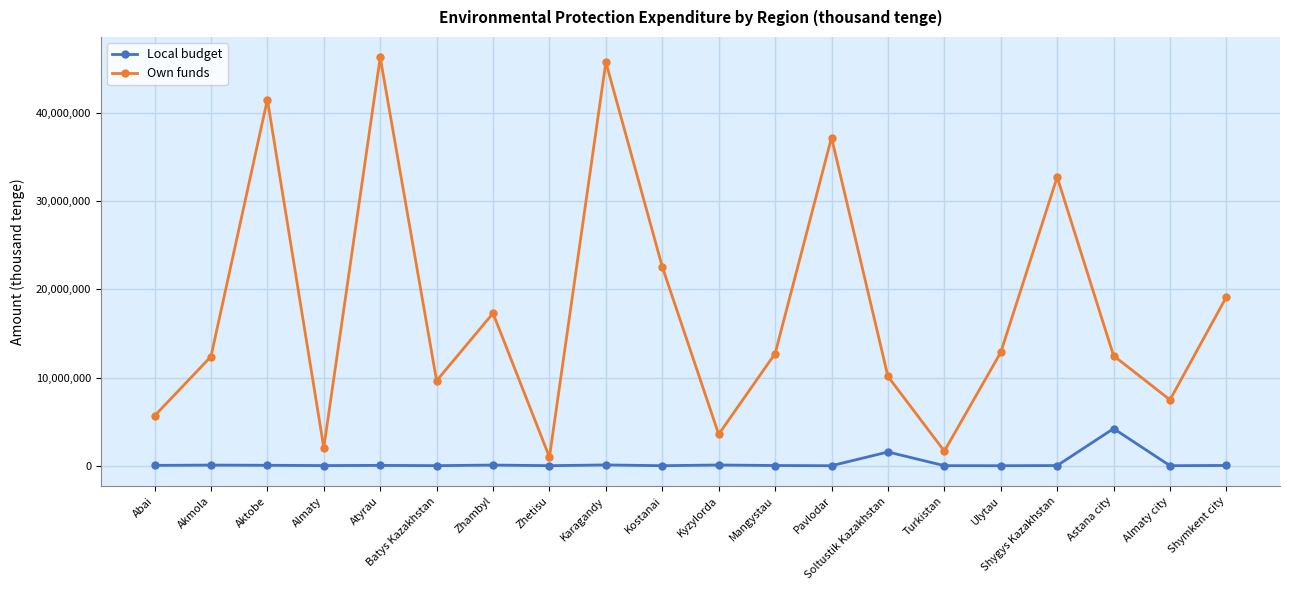

Which series has the largest total across all categories?

Own funds